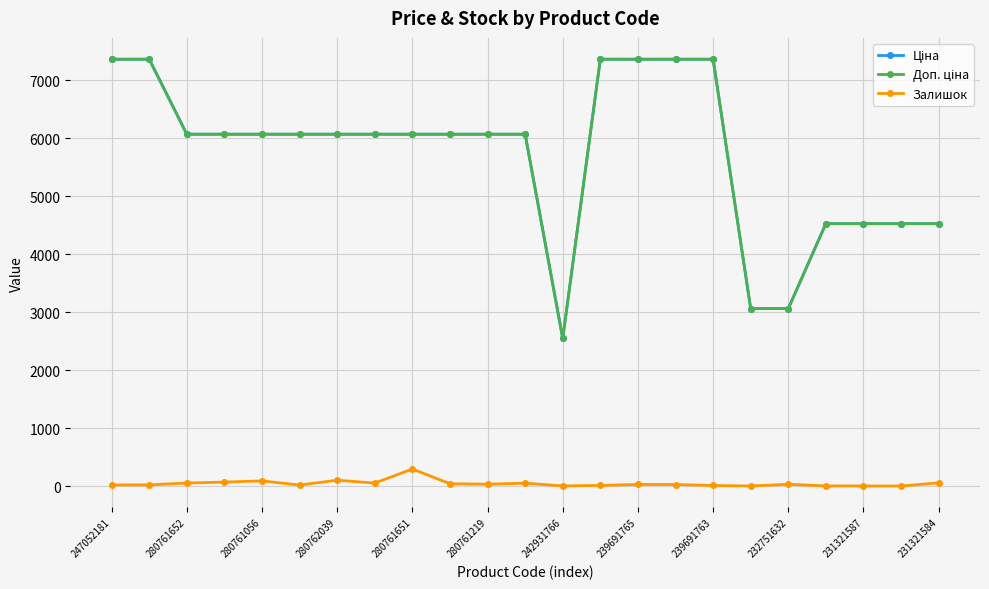

What is the highest value of the Залишок series?

294.0